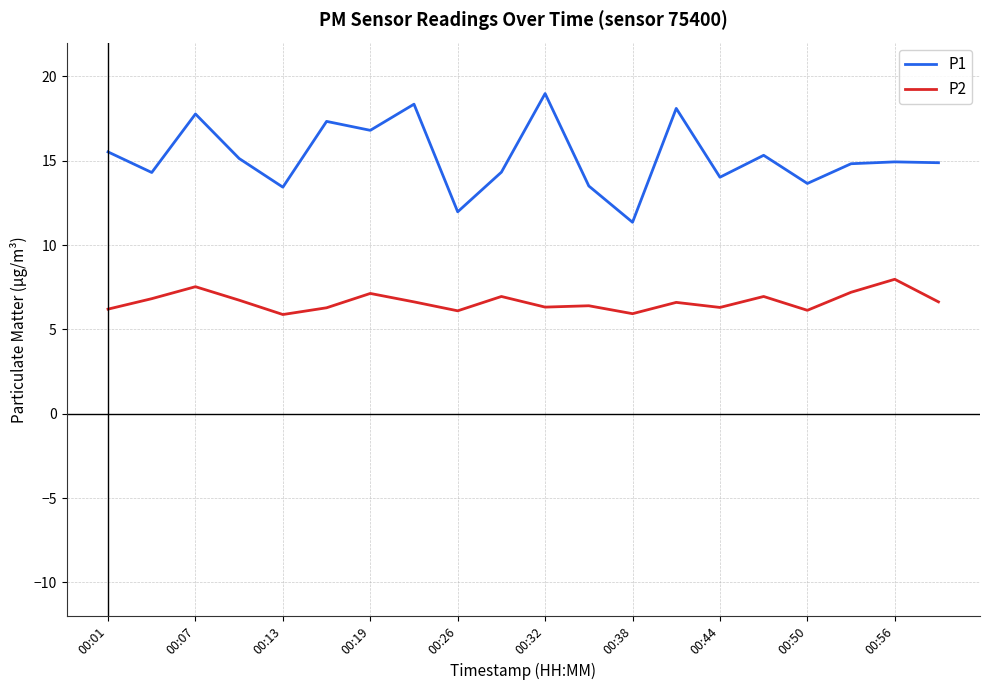

What are all the series names shown in the legend?

P1, P2